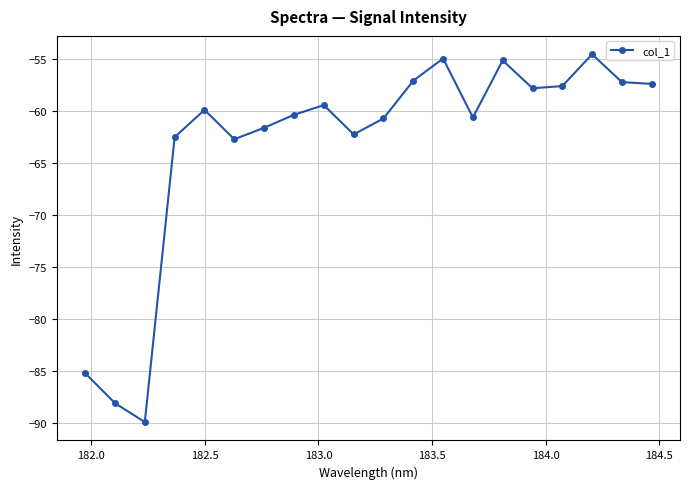

True or false: the data has more than 1 interior local peaks.

True